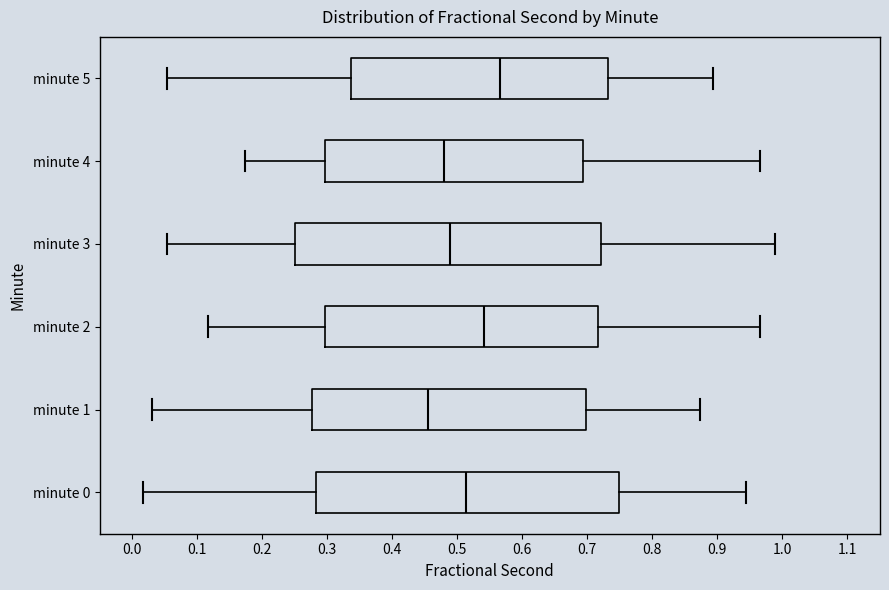

Where is the left edge of the box for minute 2 on the x-axis? The values are not printed on the chart, so give them approximately, as read against the axis.

0.30